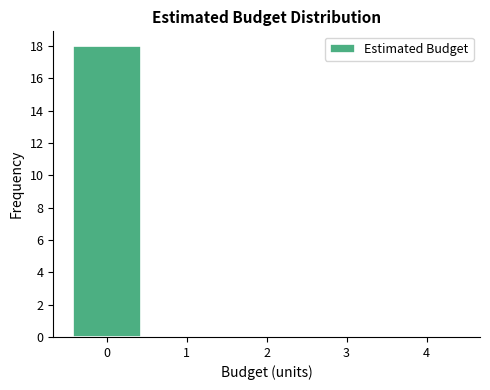

Reading left to right, list every bar in this chart as the range it spans on the x-axis followed by its height. The values are not printed on the chart, so give them approximately, as read against the axis.

-0.5 to 0.5: 18
0.5 to 1.5: 0
1.5 to 2.5: 0
2.5 to 3.5: 0
3.5 to 4.5: 0